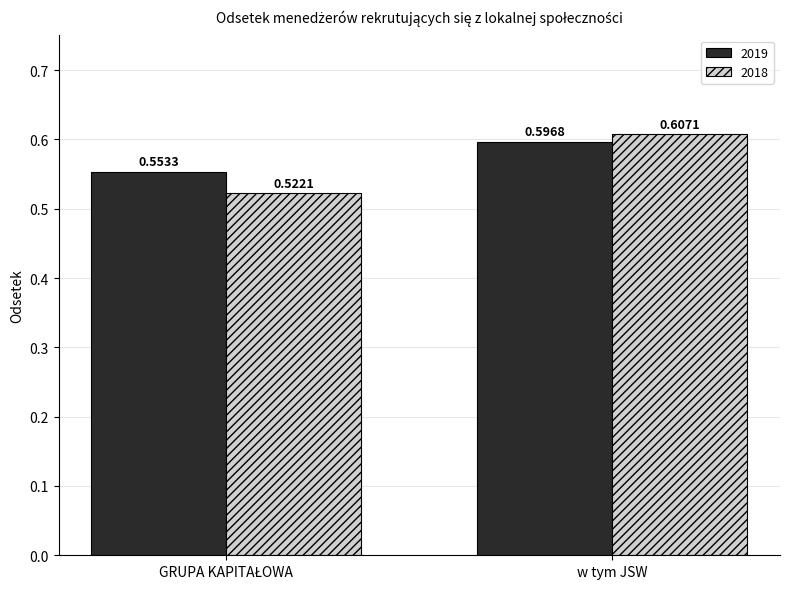

Which category has the highest value across all series?

w tym JSW